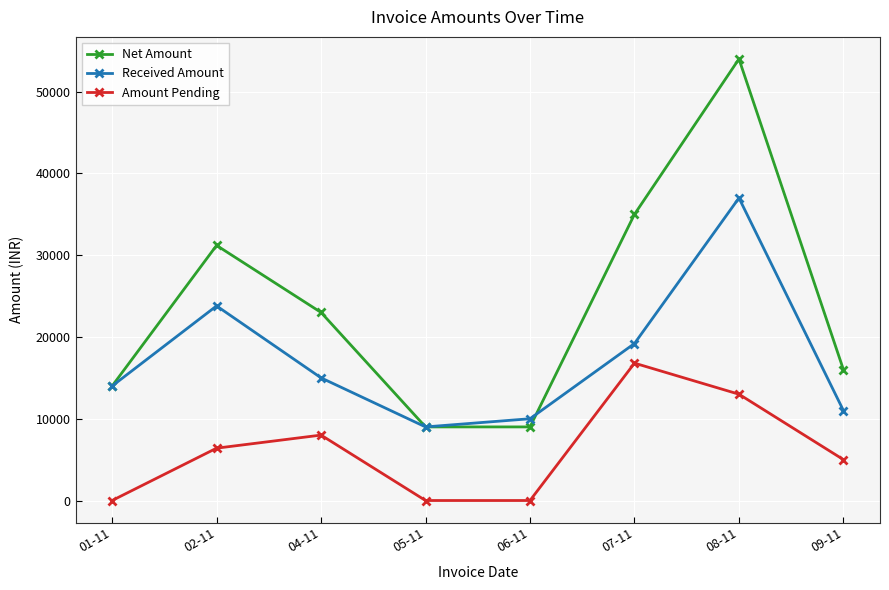

How many distinct data groups are displayed?

3